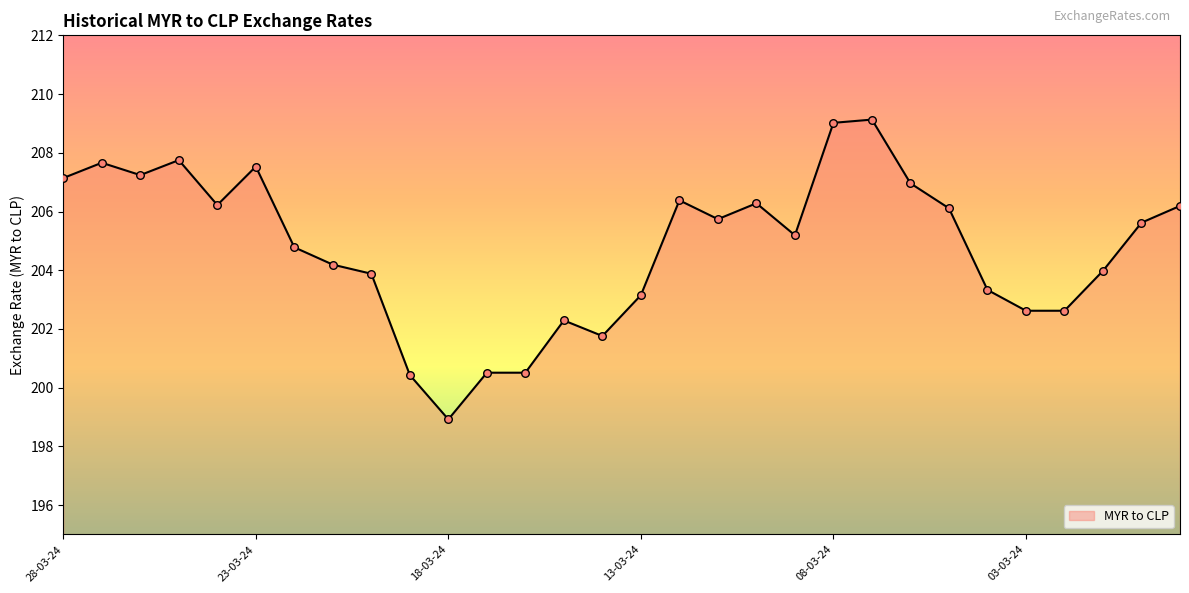

What is the greatest value displayed?

209.1